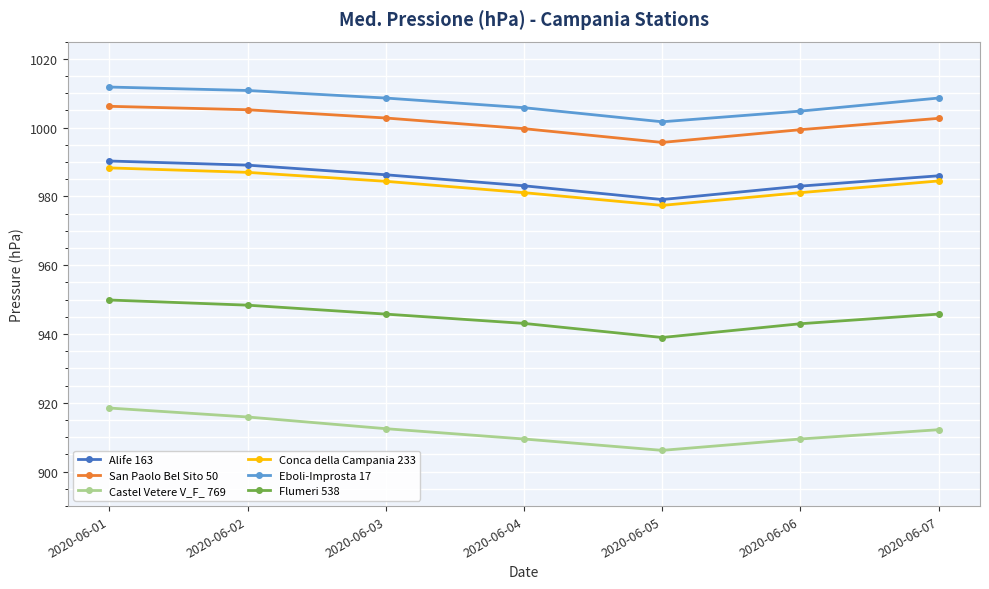

What is the spread (max minus min) of values at 2020-06-02?

94.9